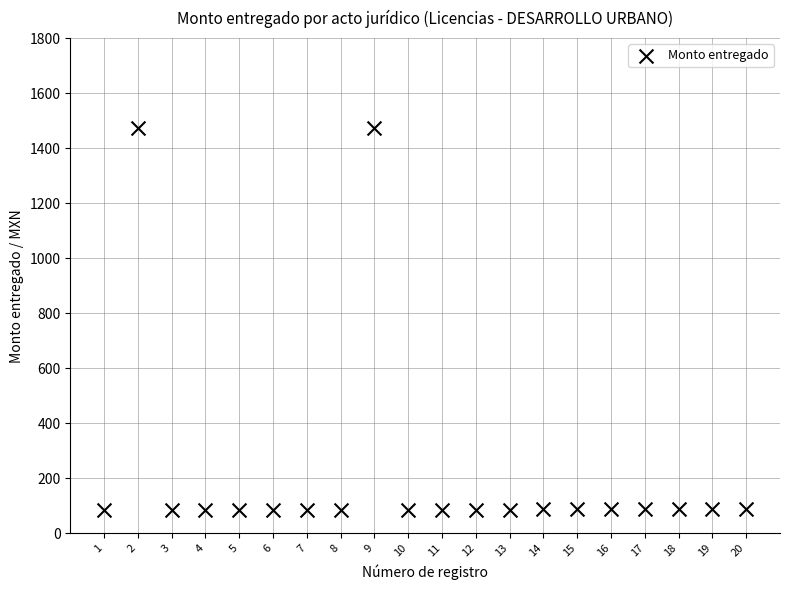

What is the range of Y values (max minus min)?

1389.4